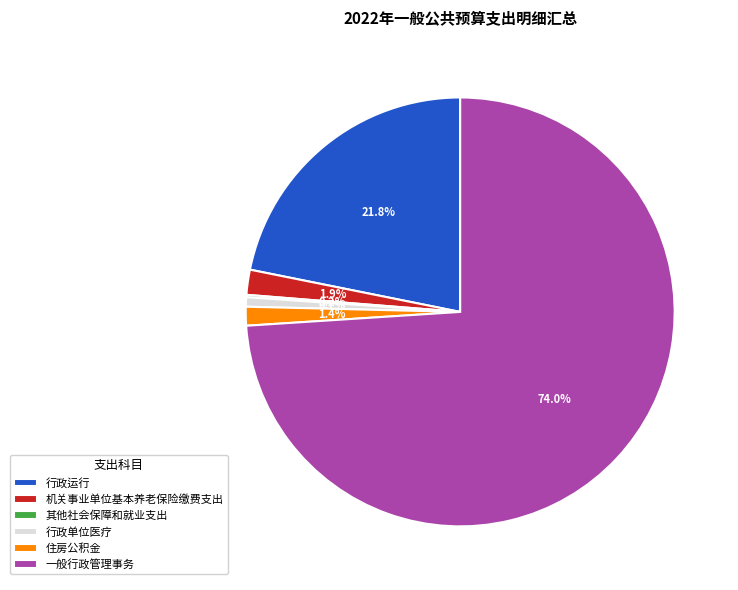

Does 行政单位医疗 represent more than half of the total?

No